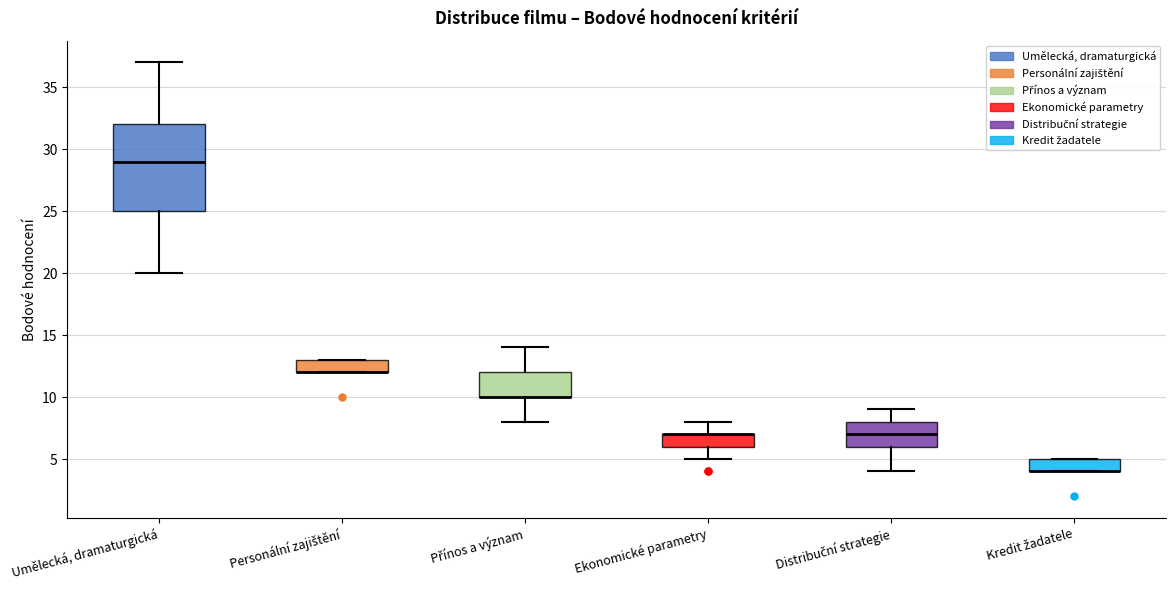

Where is the lower edge of the box for Distribuční strategie on the y-axis? The values are not printed on the chart, so give them approximately, as read against the axis.

6